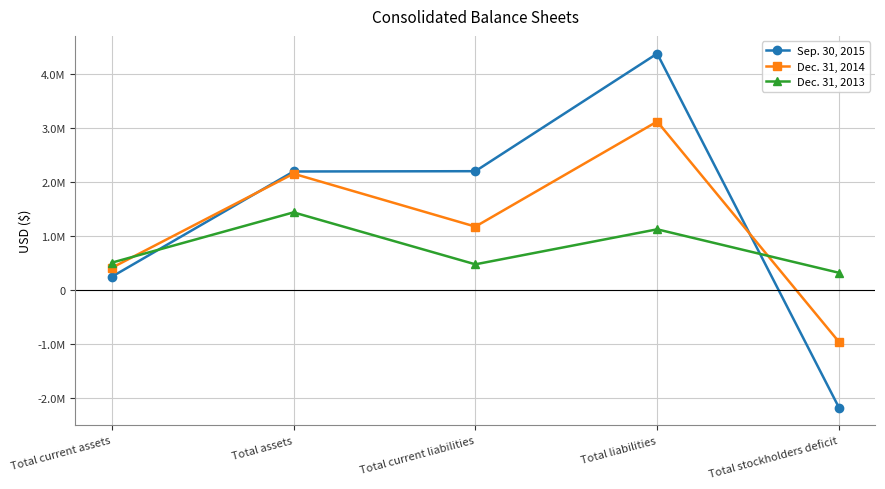

What are all the series names shown in the legend?

Sep. 30, 2015, Dec. 31, 2014, Dec. 31, 2013